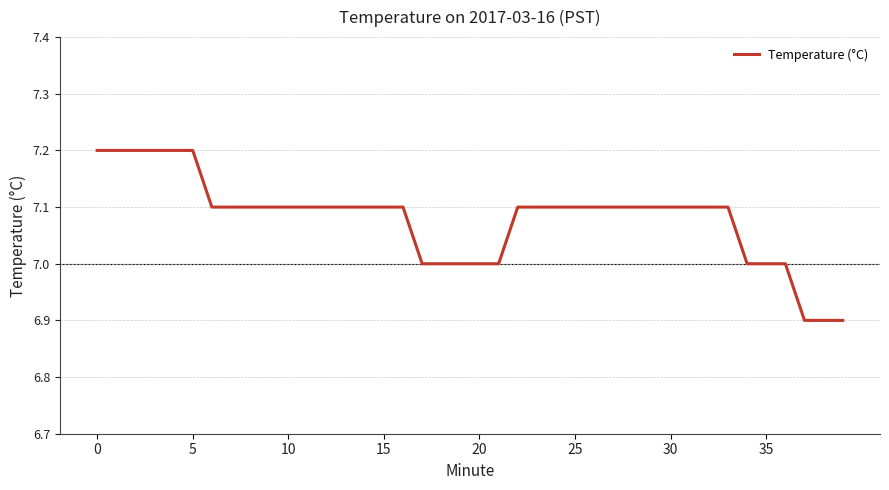

What is the difference between the maximum and minimum values?

0.3